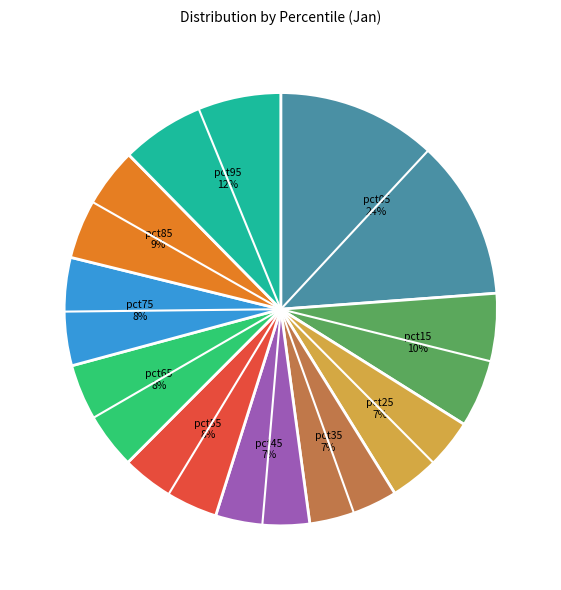

To the nearest percent, what is the average slice percentage?

10%